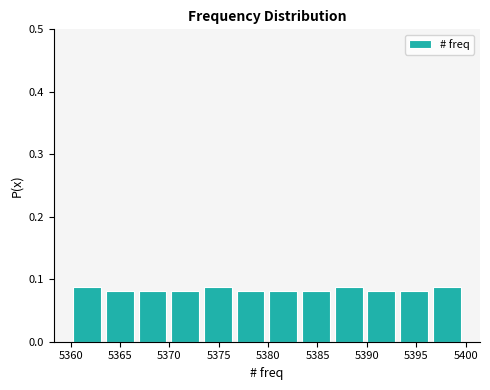

Reading left to right, list every bar in this chart as the range it spans on the x-axis followed by its height. Neither the bar edges nor the heights are printed on the chart, so give them approximately, as read against the axes.

5360.0 to 5363.5: 0.09
5363.5 to 5366.5: 0.08
5366.5 to 5370.0: 0.08
5370.0 to 5373.5: 0.08
5373.5 to 5376.5: 0.09
5376.5 to 5380.0: 0.08
5380.0 to 5383.0: 0.08
5383.0 to 5386.5: 0.08
5386.5 to 5390.0: 0.09
5390.0 to 5393.0: 0.08
5393.0 to 5396.5: 0.08
5396.5 to 5400.0: 0.09